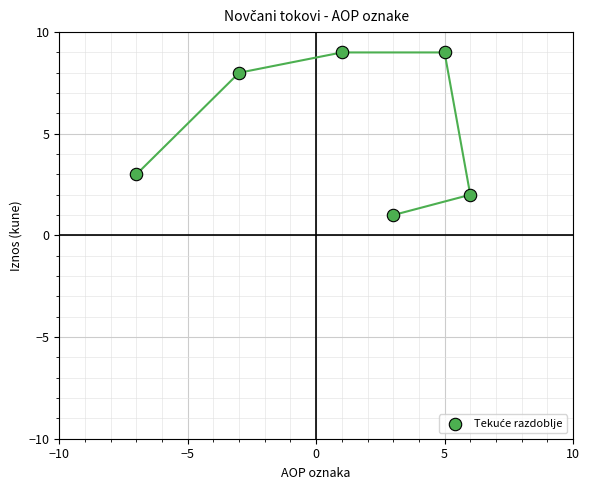

What Y value in the scatter plot is closest to 5?

3